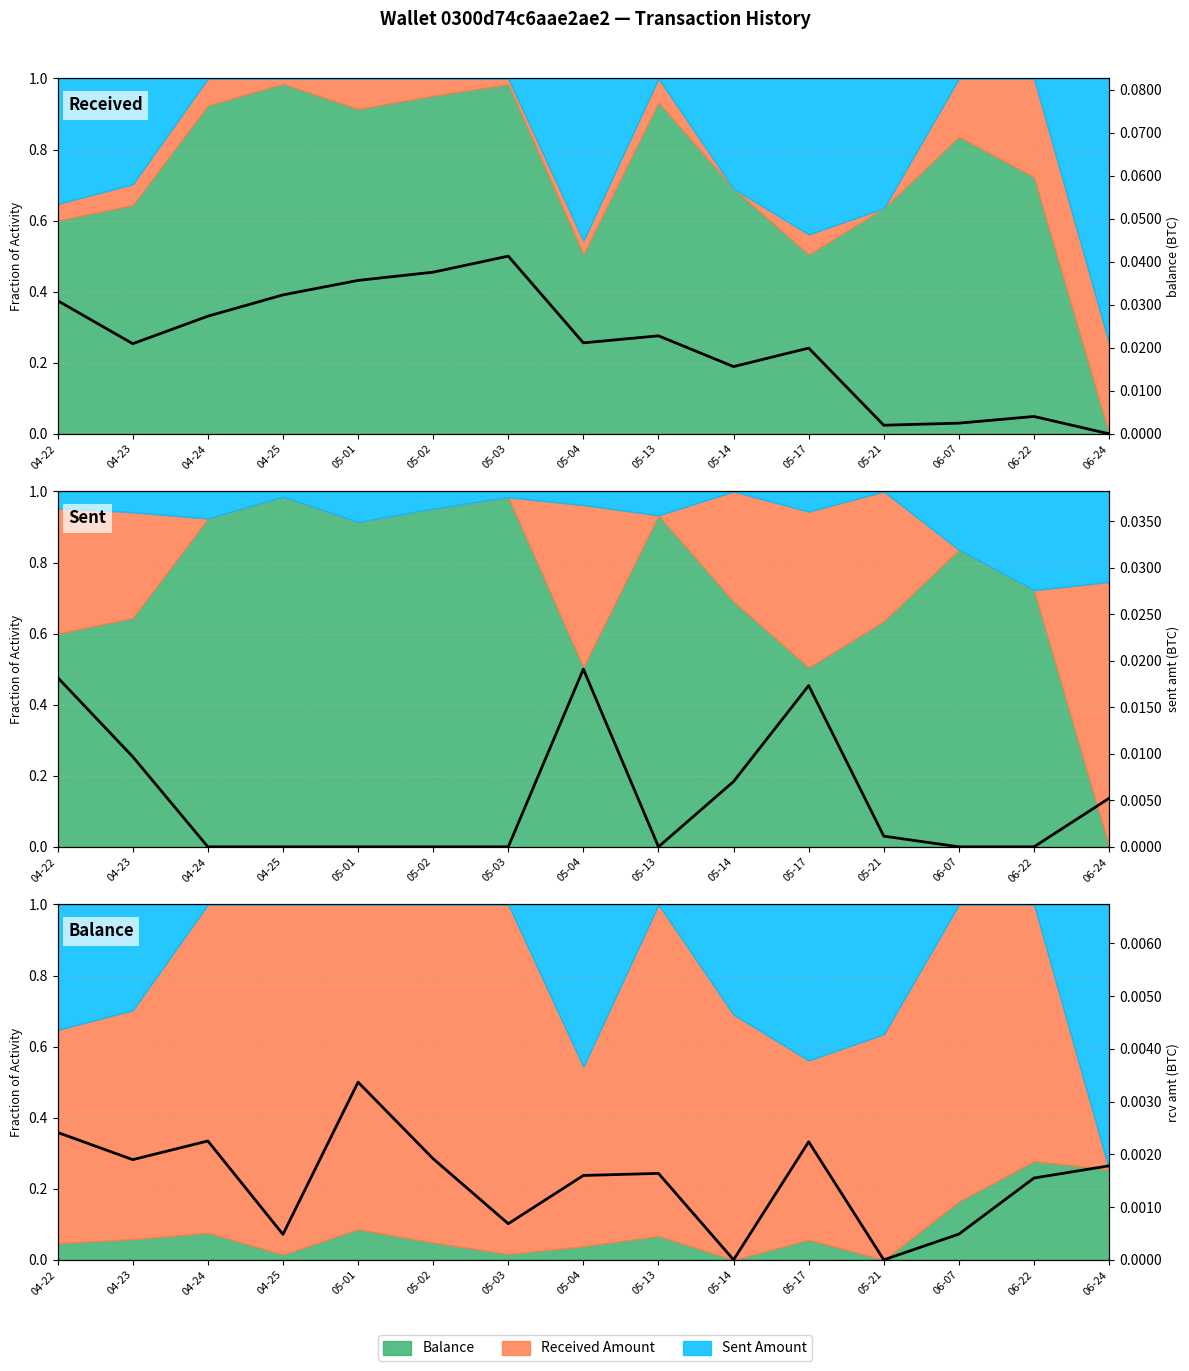

How many lines are shown in the chart?

3